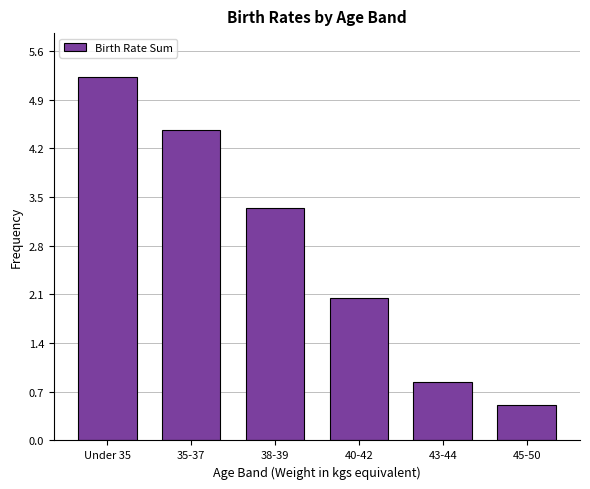

Reading left to right, transcribe all the data shown in this chart.

5.2	4.5	3.3	2.0	0.8	0.5